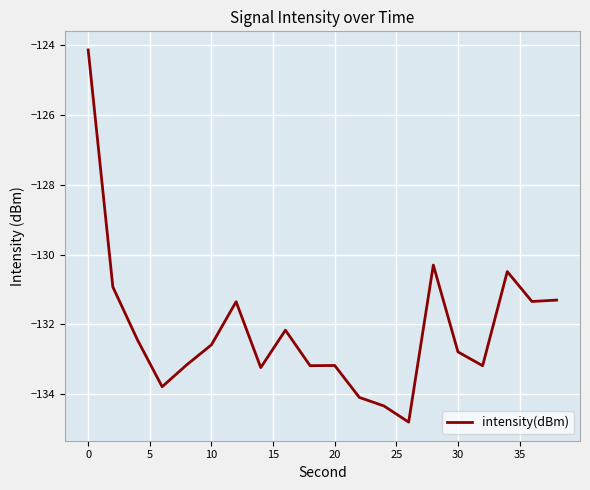

What is the difference between the maximum and minimum values?

10.7